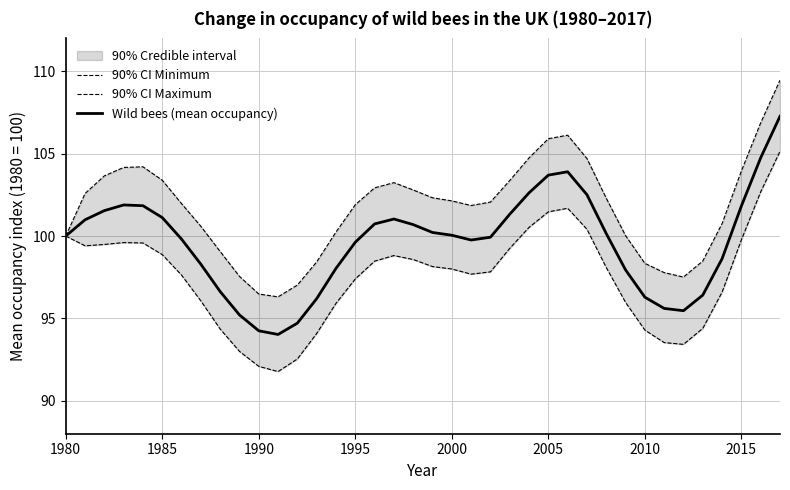

True or false: Wild bees (mean occupancy) has more than 1 points higher than both neighbors.

True